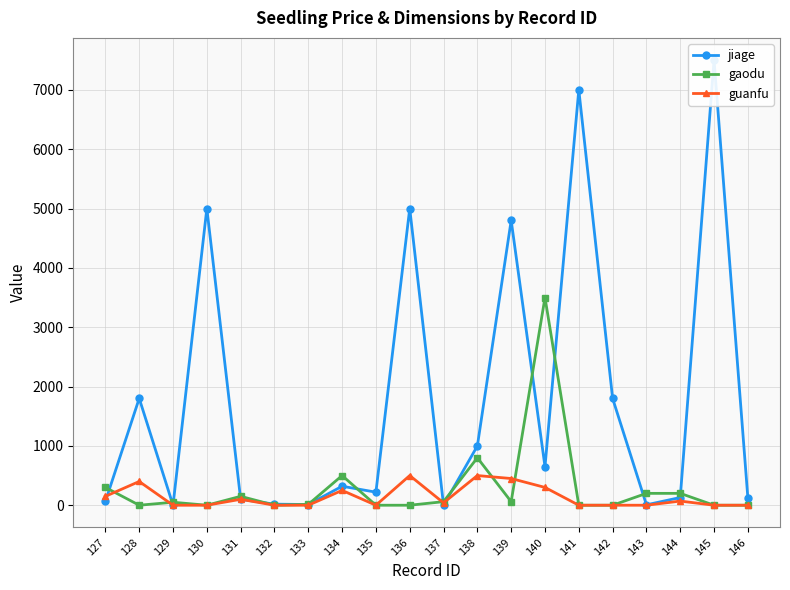

At which category does guanfu reach its first local valley?

135